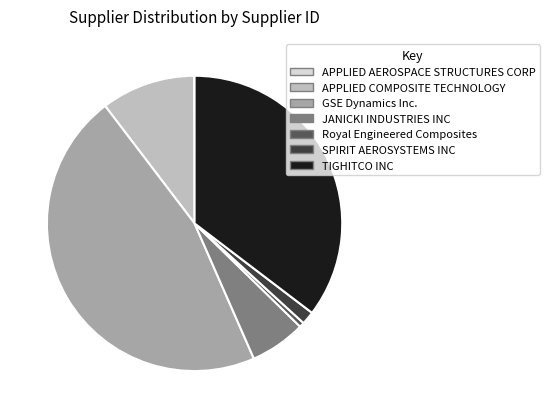

Approximately how many times larger is the value at APPLIED COMPOSITE TECHNOLOGY compared to TIGHITCO INC?

0.3